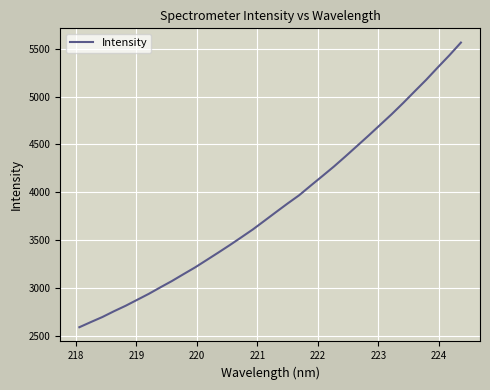

What is the maximum value shown in the chart?

5562.3